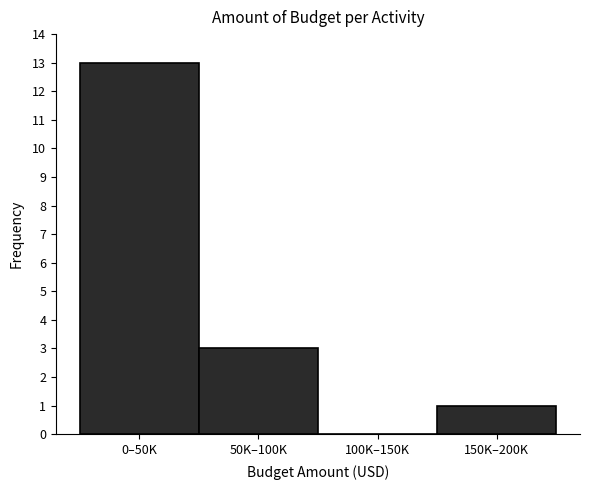

Reading left to right, extract all data points from this chart.

0–50K=13	50K–100K=3	100K–150K=0	150K–200K=1